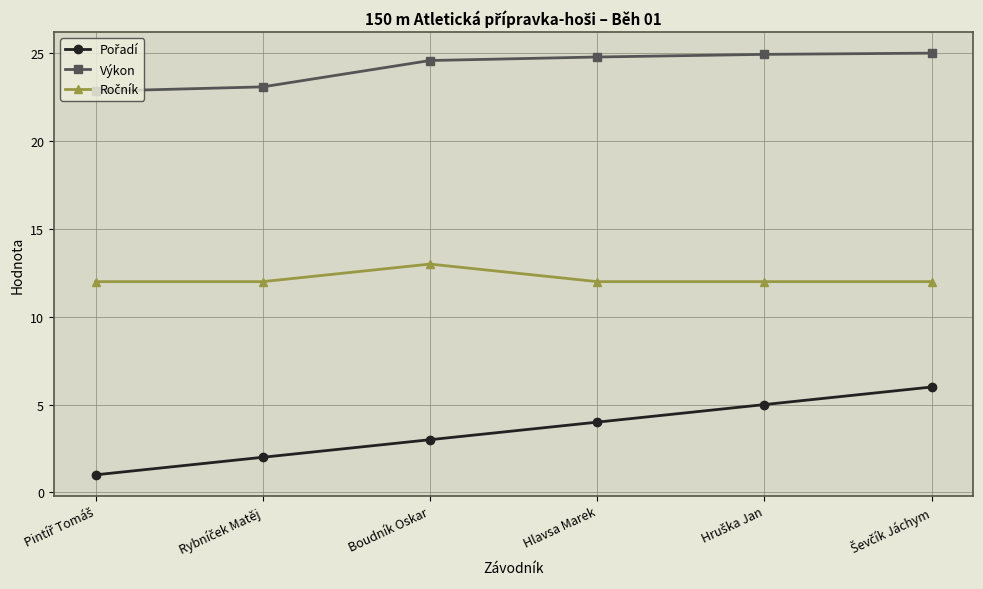

What is the label of the 3rd point from the right?

Hlavsa Marek